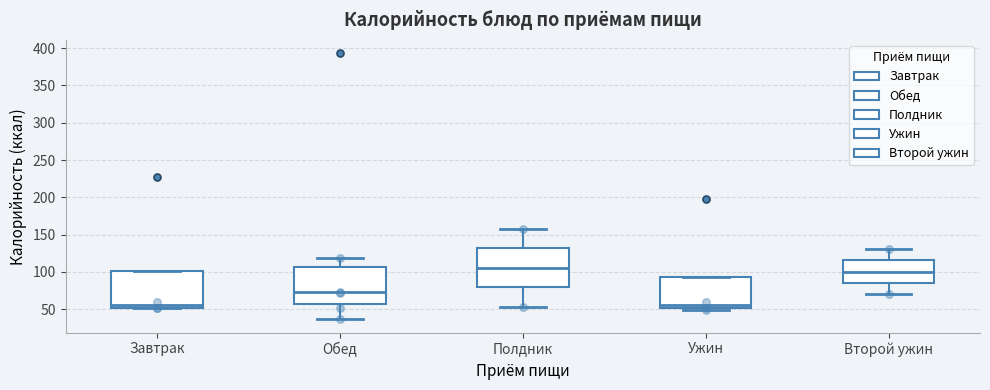

Reading left to right, read every box against the y-axis: the position of its median line, the range the box covers, and the ends of its whiskers. The values are not printed on the chart, so give them approximately, as read against the axis.

Завтрак: median 55, box 50 to 100, whiskers 50 to 100
Обед: median 70, box 55 to 105, whiskers 35 to 120
Полдник: median 105, box 80 to 130, whiskers 55 to 160
Ужин: median 55, box 50 to 95, whiskers 50 (just below the box's lower edge) to 95
Второй ужин: median 100, box 85 to 115, whiskers 70 to 130